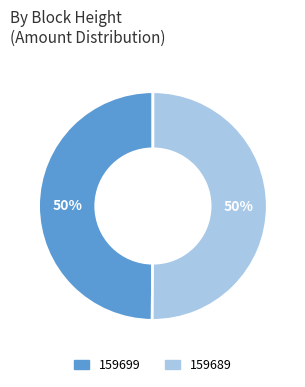

To the nearest percent, what is the combined percentage of 159699 and 159689?

100%